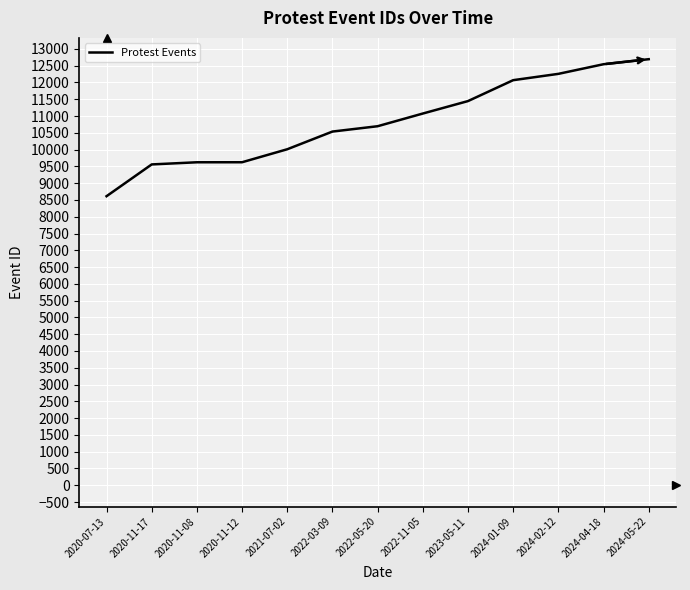

Which has a higher value, 2022-05-20 or 2024-01-09?

2024-01-09